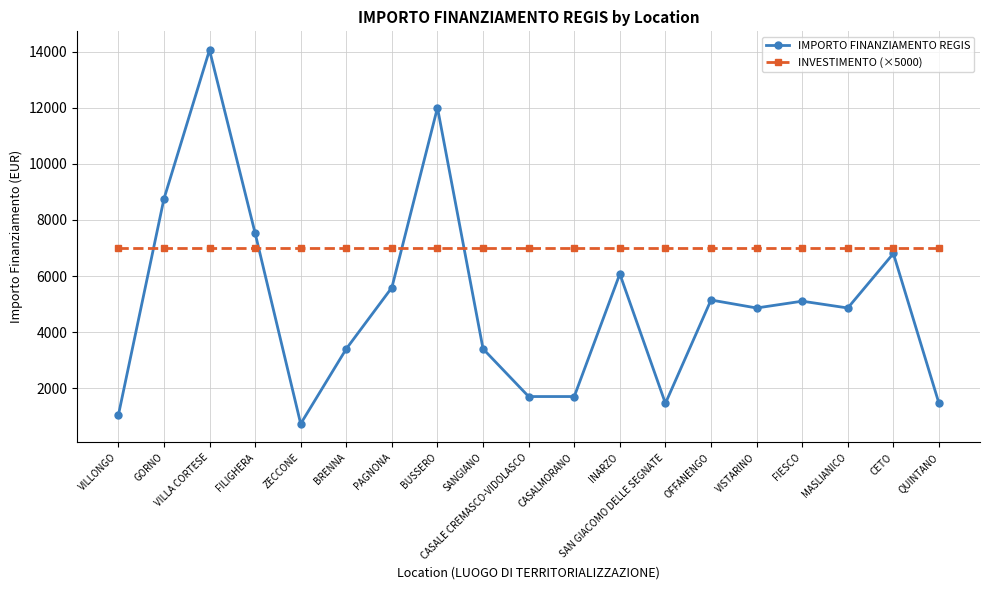

What is the sum of the INVESTIMENTO (×5000) values at SAN GIACOMO DELLE SEGNATE and PAGNONA?

14000